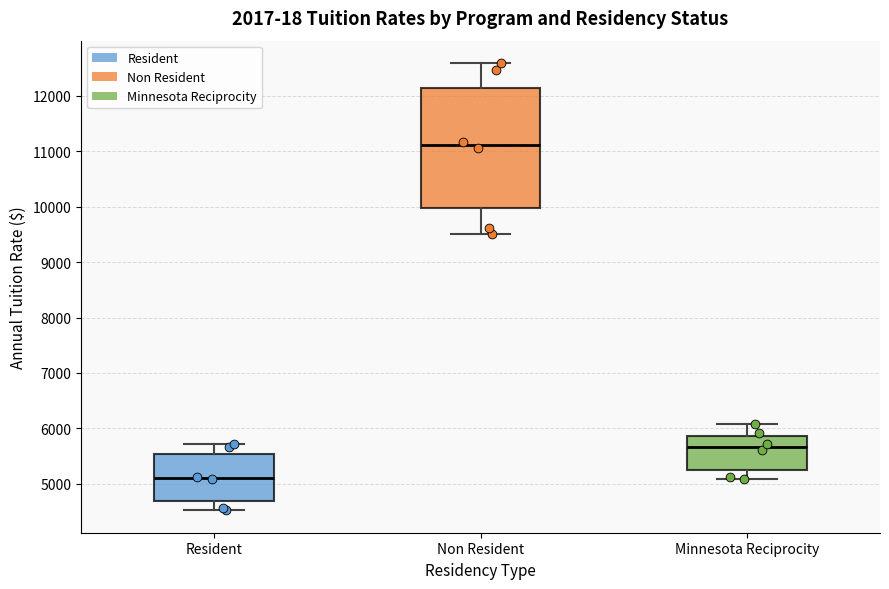

Comparing the boxes themselves (not the whiskers), which one is the tallest?

Non Resident